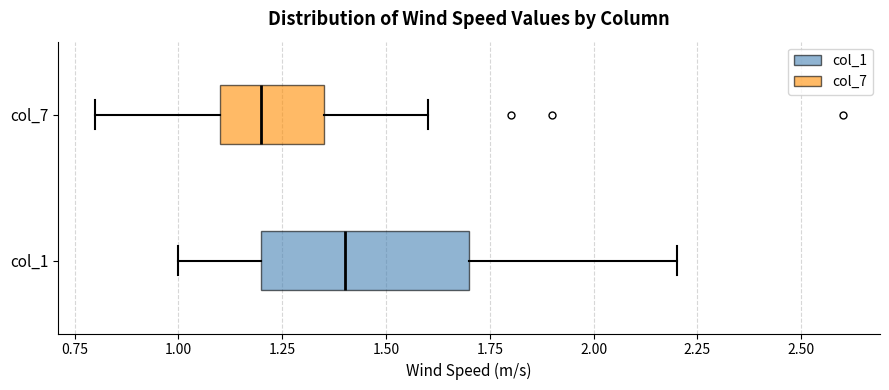

Reading bottom to top, transcribe this box plot: for each box, give where its median line is, the range the box spans, and where its two whiskers end, as read against the x-axis. The values are not printed on the chart, so give them approximately, as read against the axis.

col_1: median 1.40, box 1.20 to 1.70, whiskers 1.00 to 2.20
col_7: median 1.20, box 1.10 to 1.35, whiskers 0.80 to 1.60